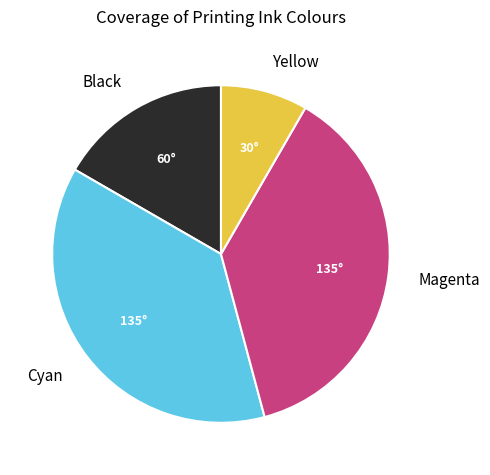

Which category has the smallest portion of the pie?

Yellow